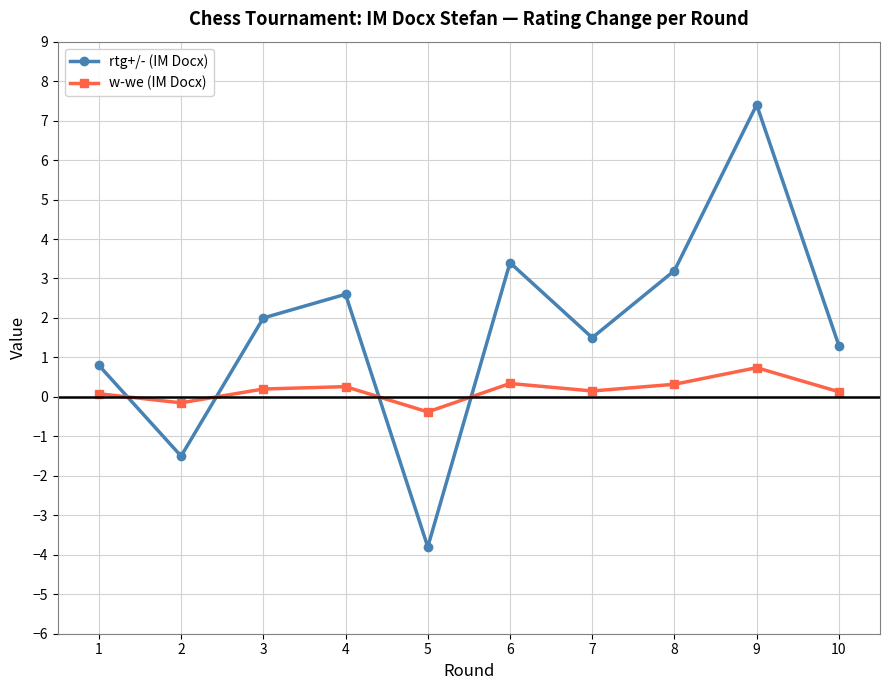

What is the lowest value of the w-we (IM Docx) series?

-0.4